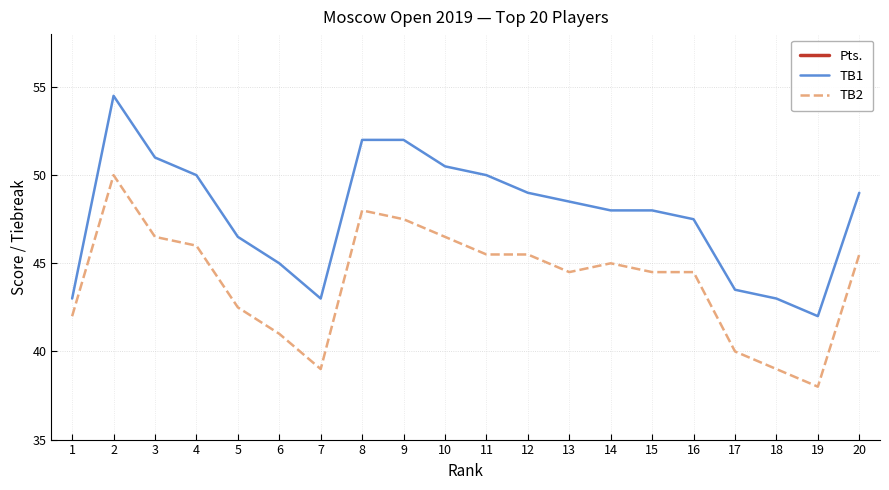

List the series in order of their peak value, lowest first.

Pts., TB2, TB1